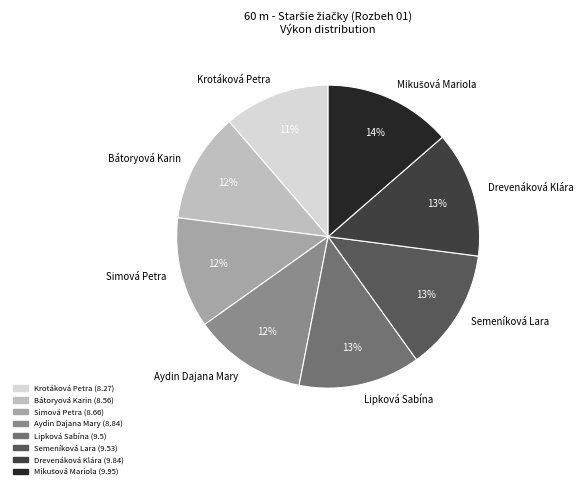

What is the ratio of the value at Simová Petra to the value at Aydin Dajana Mary?

1.0